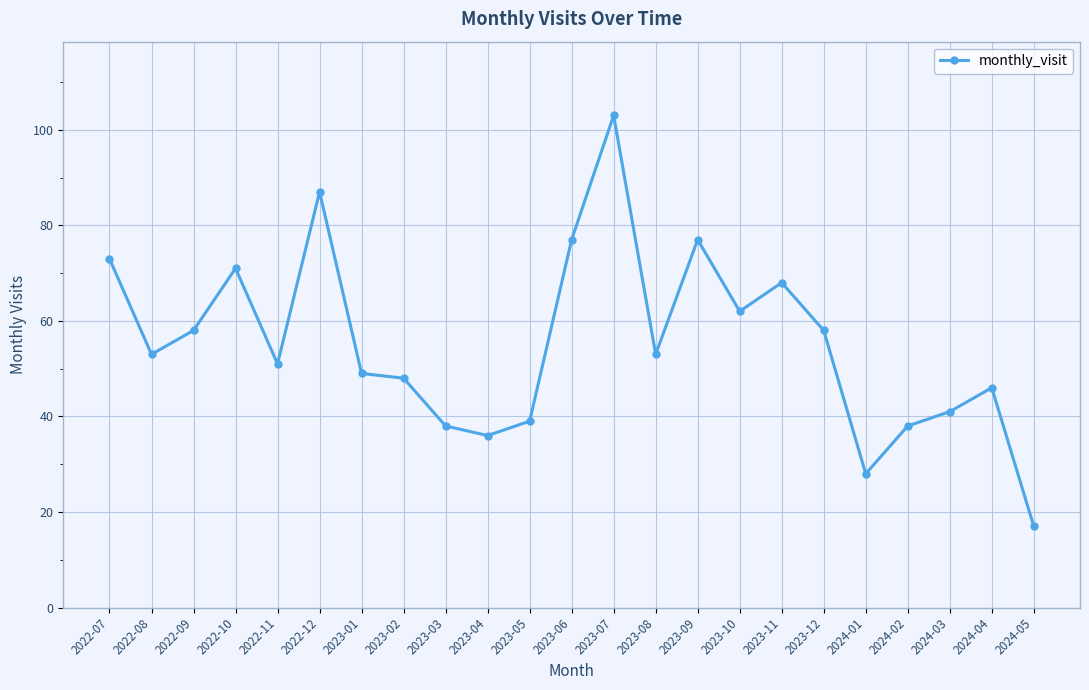

What is the average value?

55